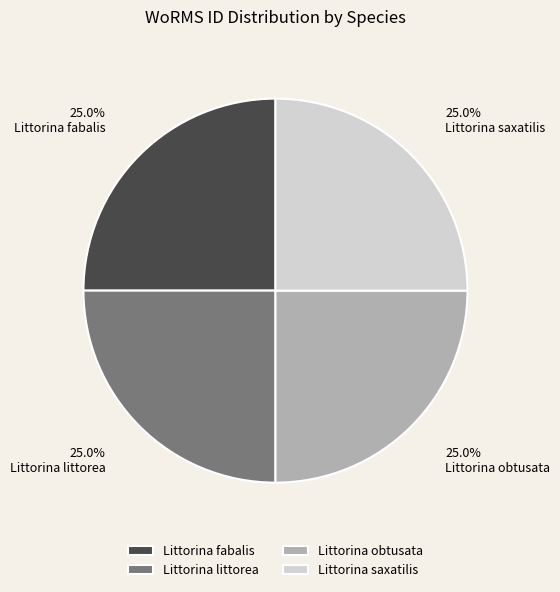

Is there a majority slice in this chart?

No